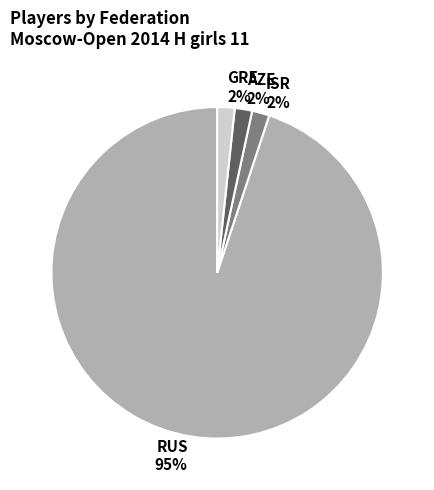

Does RUS represent more than half of the total?

Yes